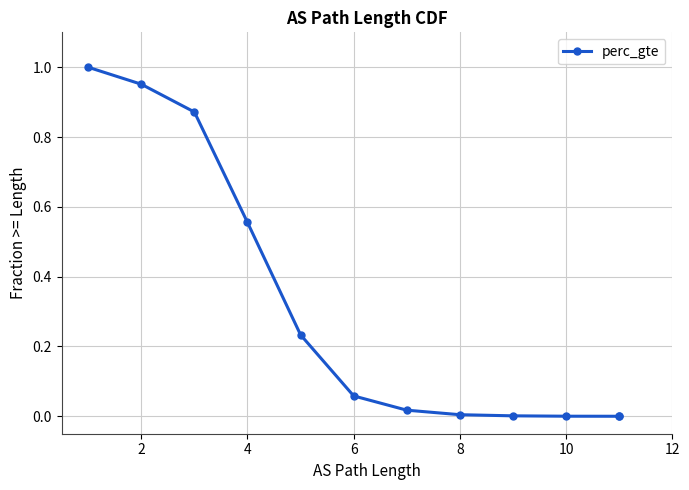

Which has a higher value, 4 or 10?

4